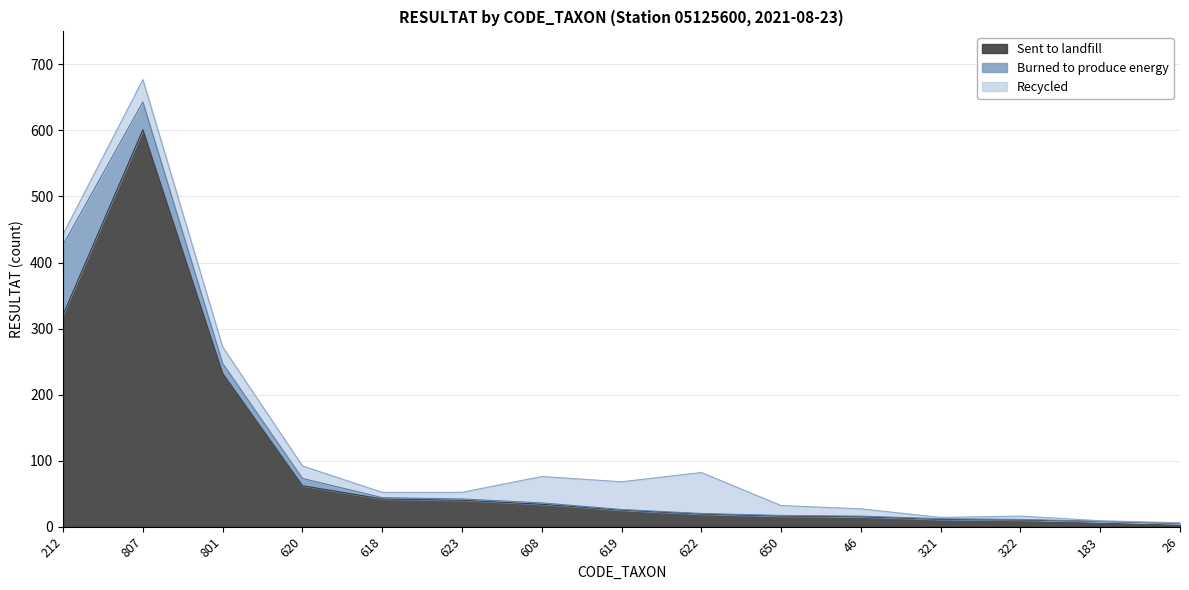

At which category does the chart reach its minimum across all series?

26